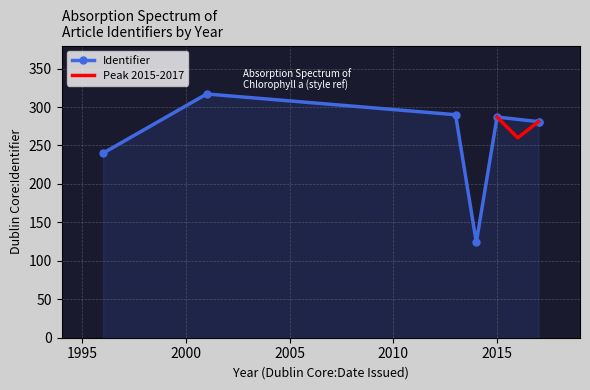

Which label corresponds to the smallest value in the chart?

2014